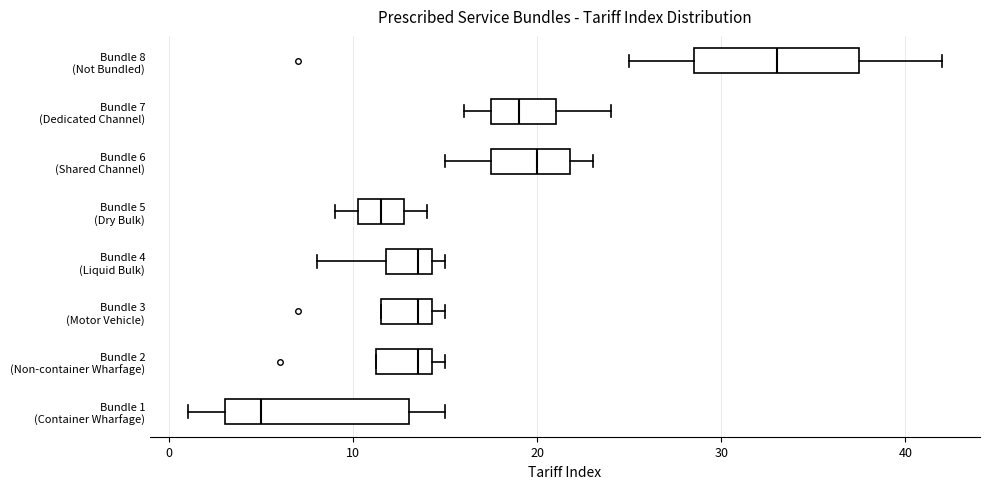

Reading bottom to top, transcribe this box plot: for each box, give where its median line is, the range the box spans, and where its two whiskers end, as read against the x-axis. The values are not printed on the chart, so give them approximately, as read against the axis.

Bundle 1 (Container Wharfage): median 5, box 3 to 13, whiskers 1 to 15
Bundle 2 (Non-container Wharfage): median 14 (just left of the box's right edge), box 11 to 14, whiskers 11 to 15
Bundle 3 (Motor Vehicle): median 14 (just left of the box's right edge), box 12 to 14, whiskers 12 to 15
Bundle 4 (Liquid Bulk): median 14 (just left of the box's right edge), box 12 to 14, whiskers 8 to 15
Bundle 5 (Dry Bulk): median 12, box 10 to 13, whiskers 9 to 14
Bundle 6 (Shared Channel): median 20, box 18 to 22, whiskers 15 to 23
Bundle 7 (Dedicated Channel): median 19, box 18 to 21, whiskers 16 to 24
Bundle 8 (Not Bundled): median 33, box 29 to 38, whiskers 25 to 42